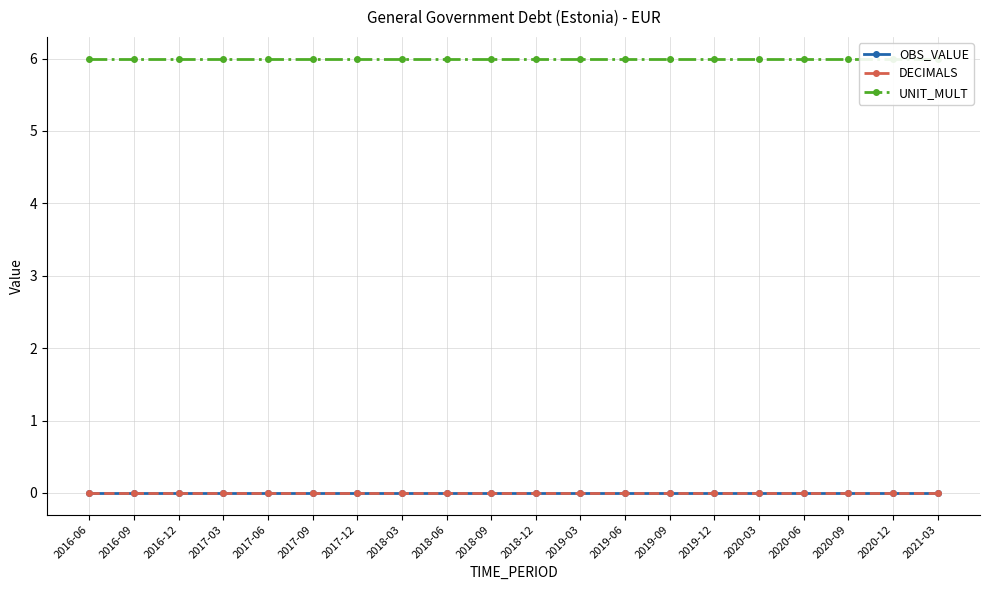

What are all the series names shown in the legend?

OBS_VALUE, DECIMALS, UNIT_MULT